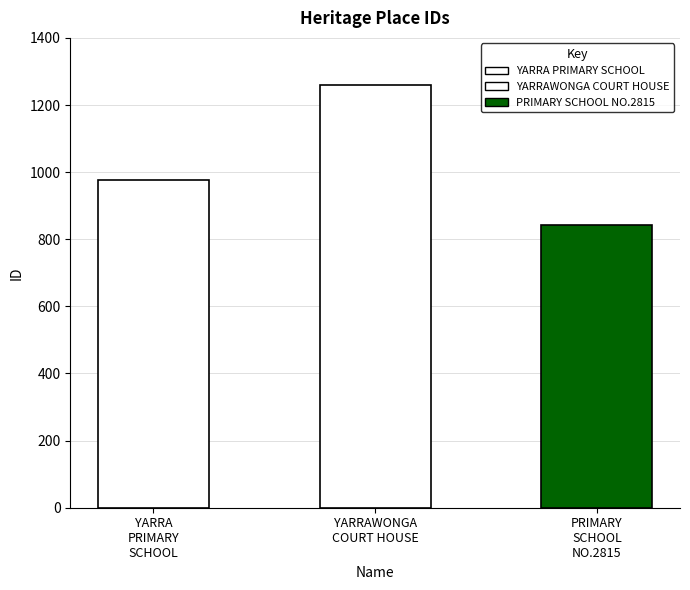

What is the label of the 2nd bar from the left?

YARRAWONGA
COURT HOUSE